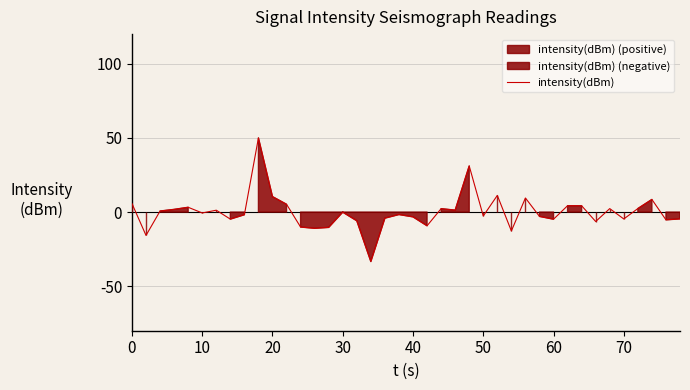

What is the minimum value for intensity(dBm)?

-33.4